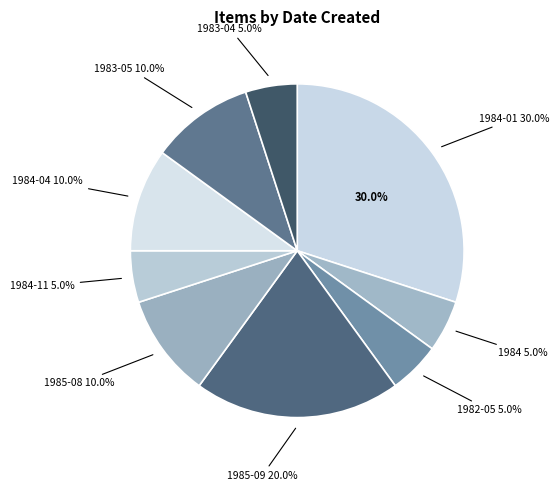

The 1984-11 slice represents 1% of the pie. True or false?

False